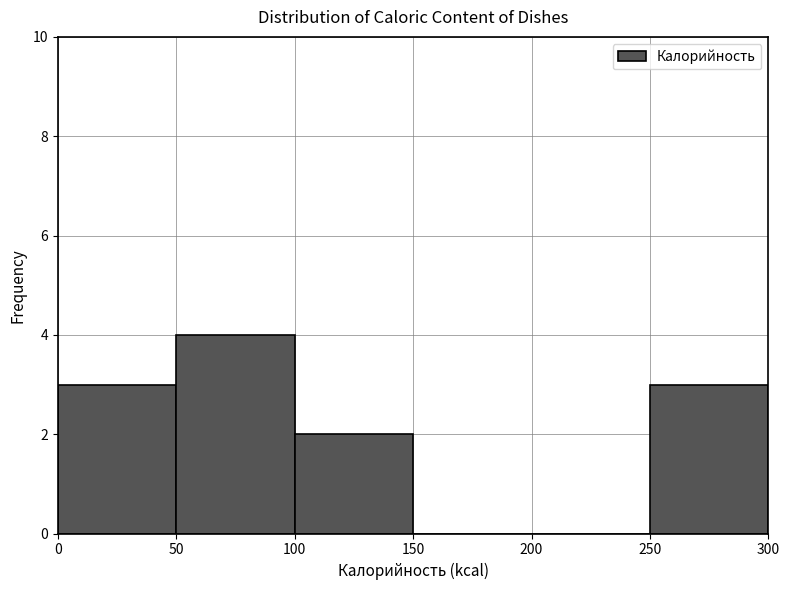

How tall is the bar that spans 50 to 100 on the x-axis? The values are not printed on the chart, so give them approximately, as read against the axis.

4